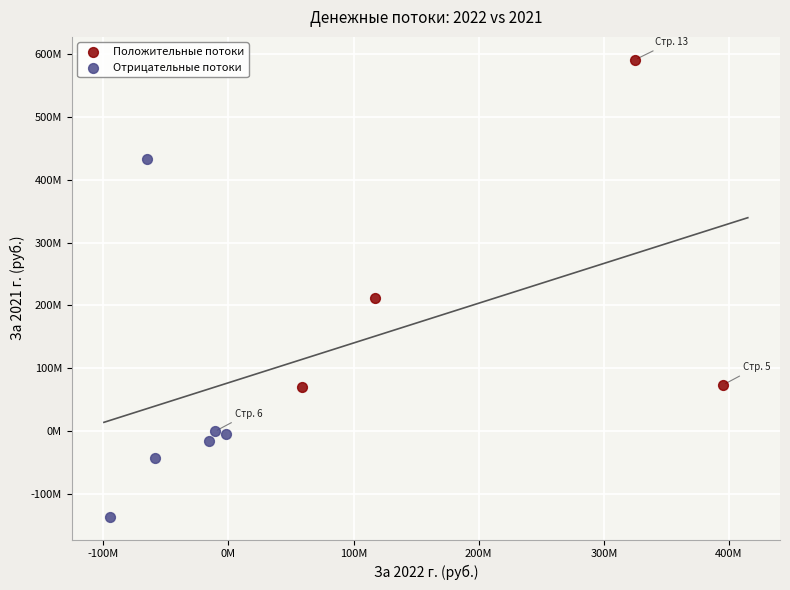

What are all the series names shown in the legend?

Положительные потоки, Отрицательные потоки